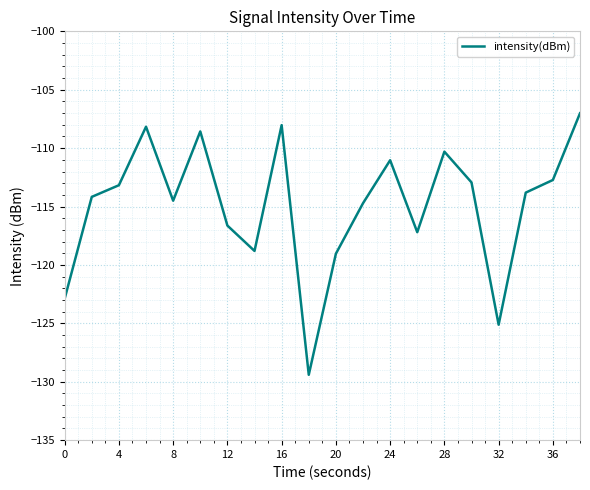

What is the difference between the maximum and minimum values?

22.4